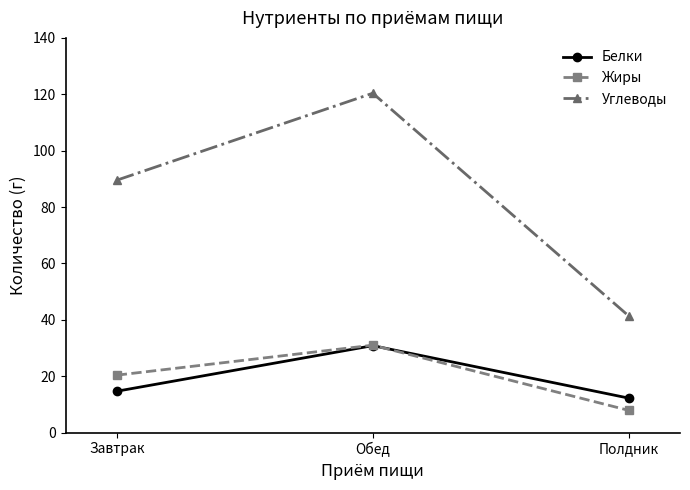

Is the value of Углеводы at Завтрак greater than the value of Белки at Завтрак?

Yes